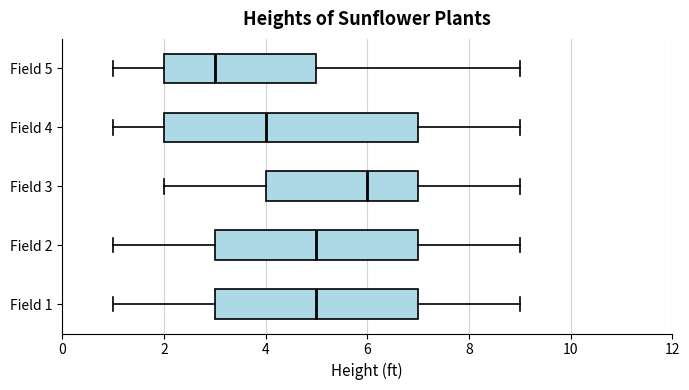

Which box's median line is the furthest to the left?

Field 5